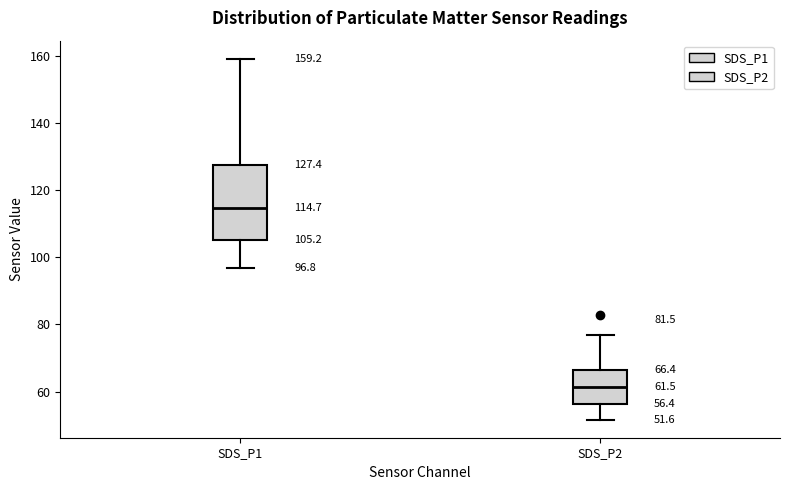

Which box's median line is the lowest?

SDS_P2